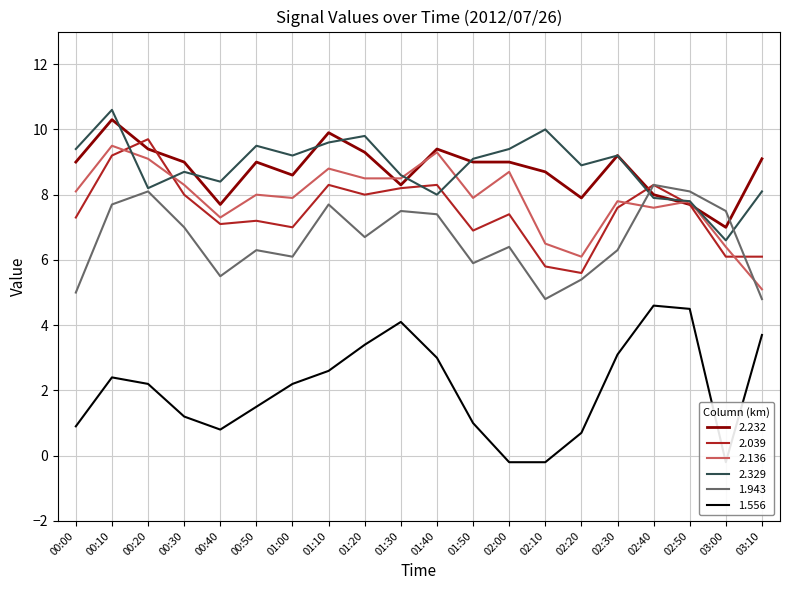

Is this an area chart (filled region under the line)?

No